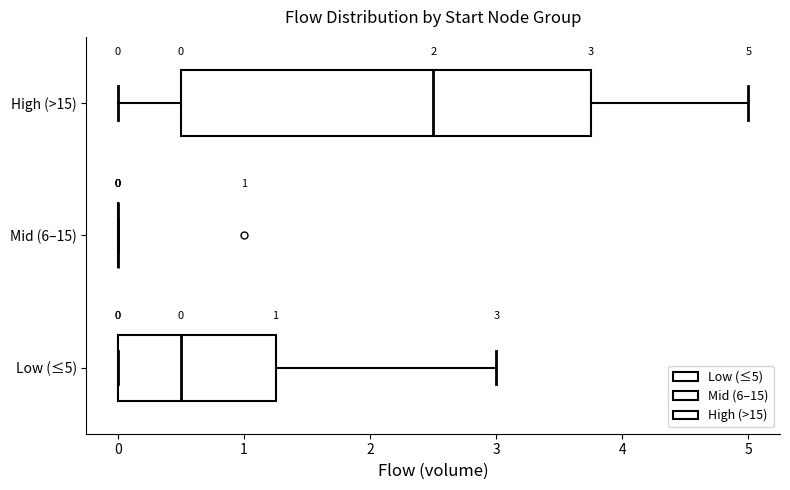

Comparing the boxes themselves (not the whiskers), which one is the widest?

High (>15)